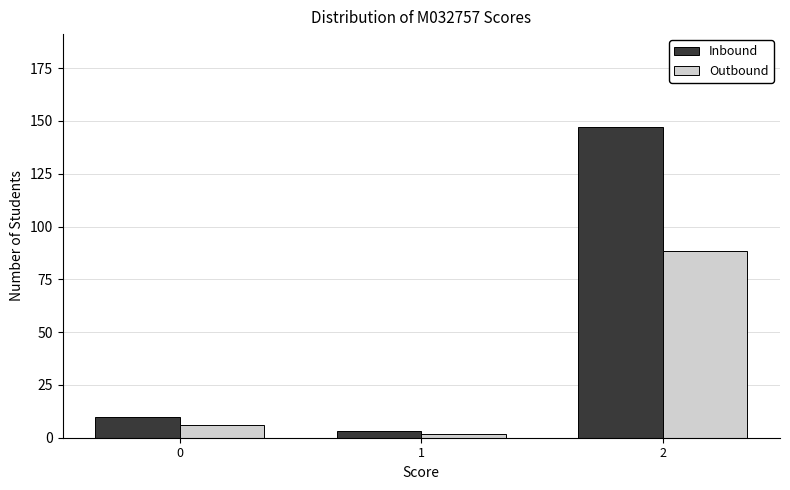

Reading left to right, list all the values displayed in this chart.

Inbound: 0=10.0	1=3.0	2=147.0
Outbound: 0=6.0	1=1.8	2=88.2